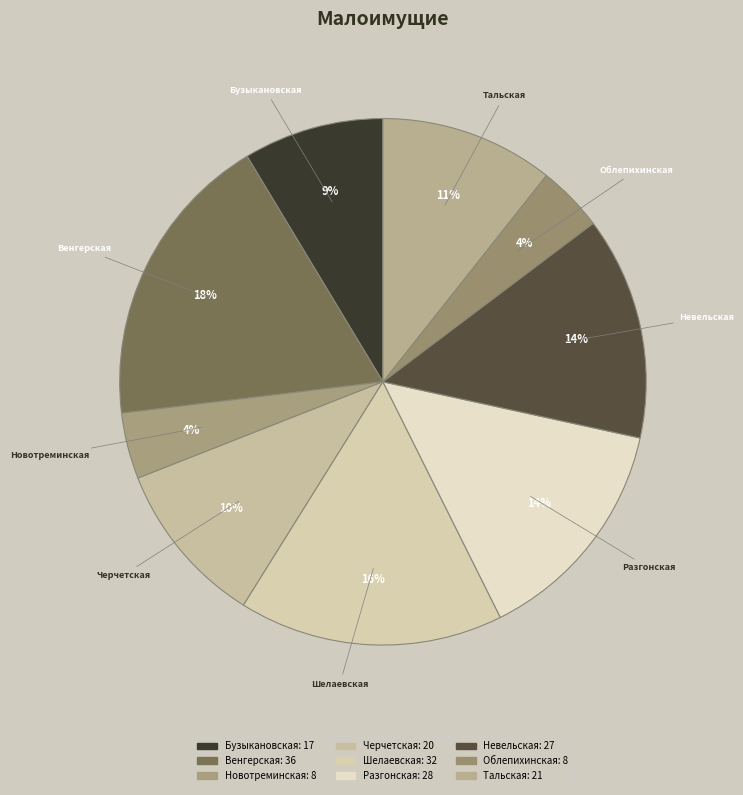

Rank the categories by value from lowest to highest.

МКОУ Новотреминская СОШ, МКОУ Облепихинская СОШ, МКОУ Бузыкановская СОШ, МКОУ Черчетская СОШ, МКОУ Тальская СОШ, МКОУ Невельская СОШ, МКОУ Разгонская СОШ, МКОУ Шелаевская СОШ, МКОУ Венгерская СОШ